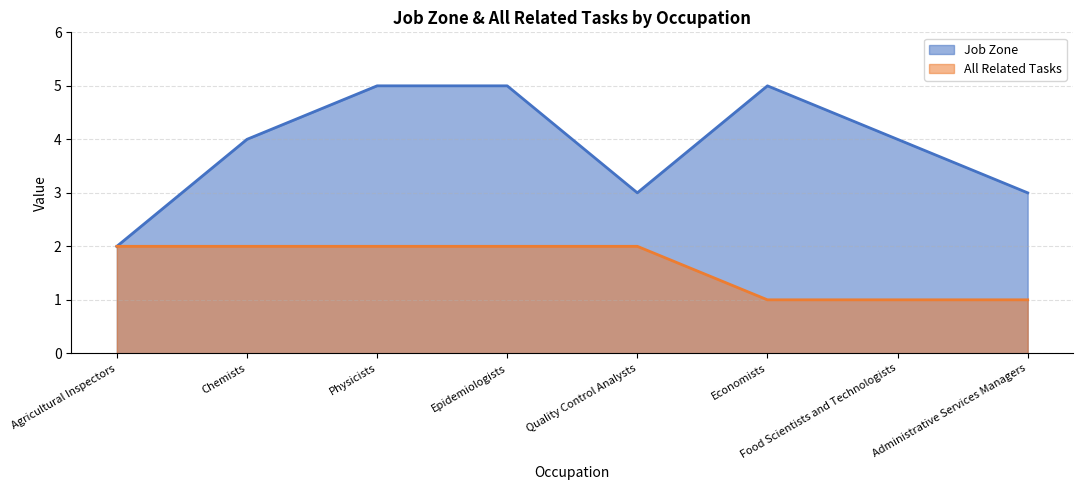

What is the label of the 3rd point from the left?

Physicists